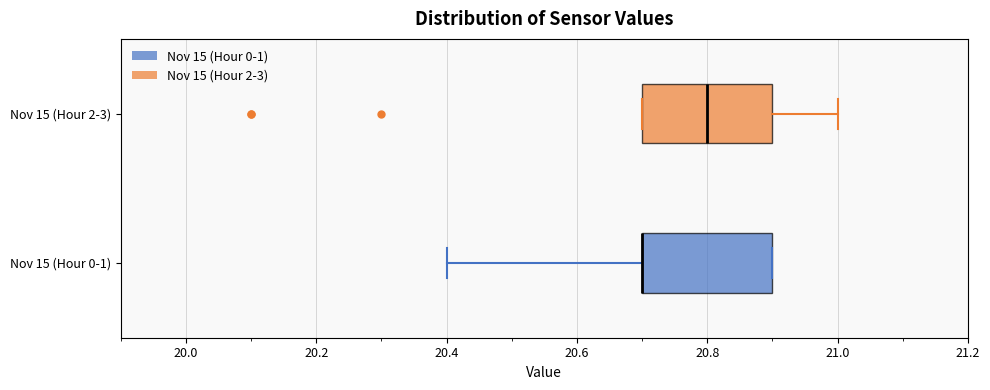

Reading bottom to top, transcribe this box plot: for each box, give where its median line is, the range the box spans, and where its two whiskers end, as read against the x-axis. The values are not printed on the chart, so give them approximately, as read against the axis.

Nov 15 (Hour 0-1): median 20.7 (drawn on the box's left edge), box 20.7 to 20.9, whiskers 20.4 to 20.9
Nov 15 (Hour 2-3): median 20.8, box 20.7 to 20.9, whiskers 20.7 to 21.0